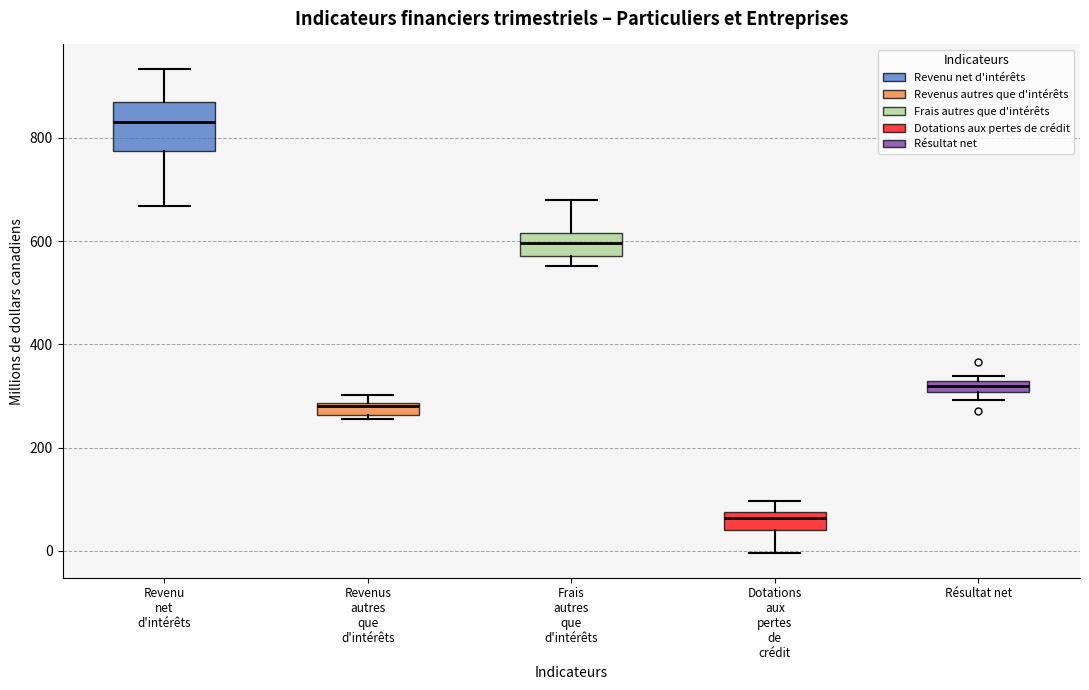

Which box has the lowest median line?

Dotations aux pertes de crédit